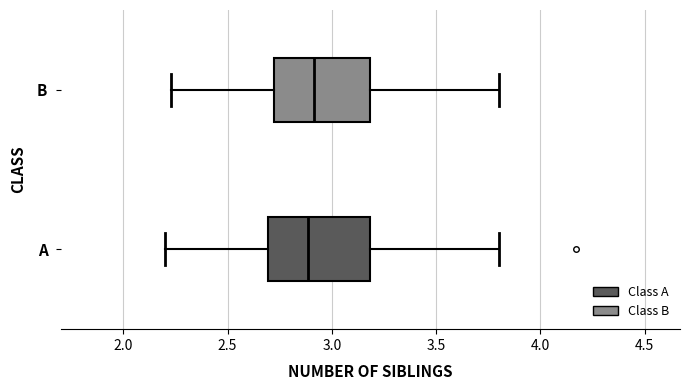

Reading bottom to top, read every box against the x-axis: the position of its median line, the range the box covers, and the ends of its whiskers. The values are not printed on the chart, so give them approximately, as read against the axis.

A: median 2.90, box 2.70 to 3.20, whiskers 2.20 to 3.80
B: median 2.90, box 2.70 to 3.20, whiskers 2.25 to 3.80